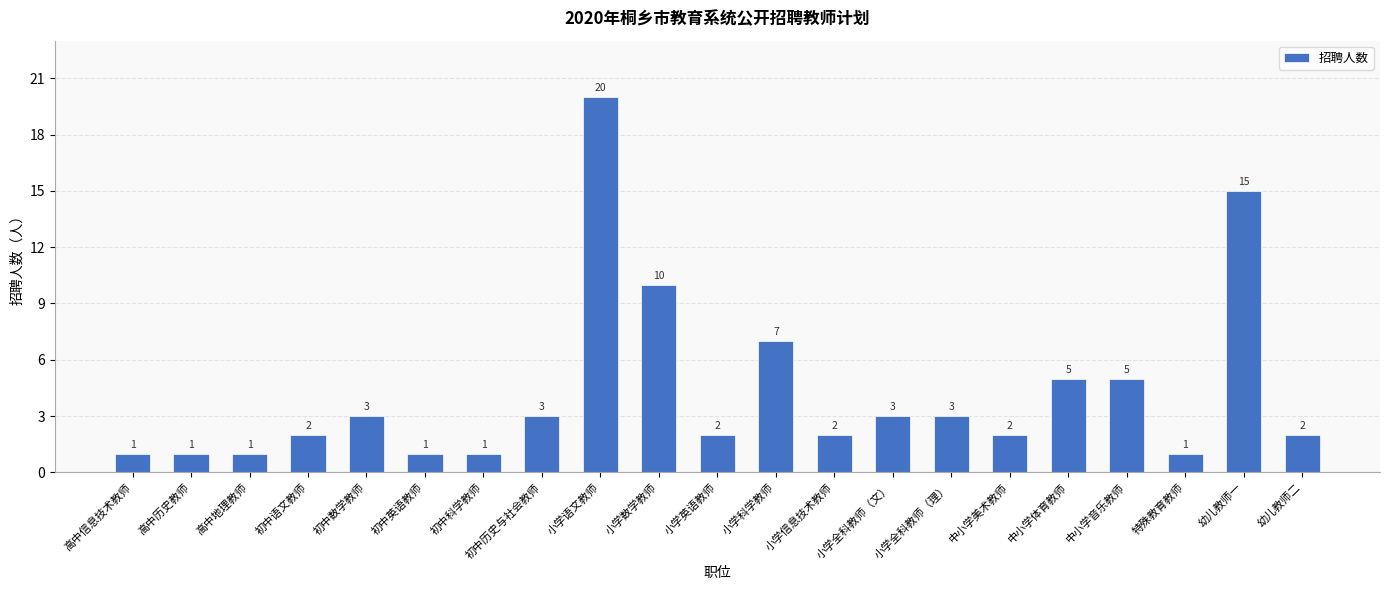

What is the label of the 11th bar from the left?

小学英语教师